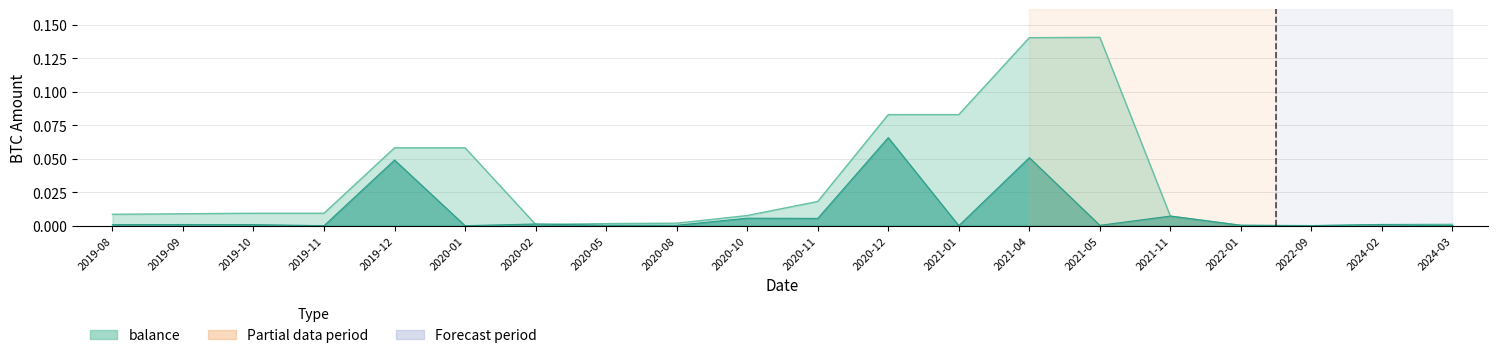

Reading right to left, transcribe all the data shown in this chart.

balance: 2024-03=0.0	2024-02=0.0	2022-09=0.0	2022-01=0.0	2021-11=0.0	2021-05=0.1	2021-04=0.1	2021-01=0.1	2020-12=0.1	2020-11=0.0	2020-10=0.0	2020-08=0.0	2020-05=0.0	2020-02=0.0	2020-01=0.1	2019-12=0.1	2019-11=0.0	2019-10=0.0	2019-09=0.0	2019-08=0.0
received_amount: 2024-03=0.0	2024-02=0.0	2022-09=0.0	2022-01=0.0	2021-11=0.0	2021-05=0.0	2021-04=0.1	2021-01=0.0	2020-12=0.1	2020-11=0.0	2020-10=0.0	2020-08=0.0	2020-05=0.0	2020-02=0.0	2020-01=0.0	2019-12=0.0	2019-11=0.0	2019-10=0.0	2019-09=0.0	2019-08=0.0